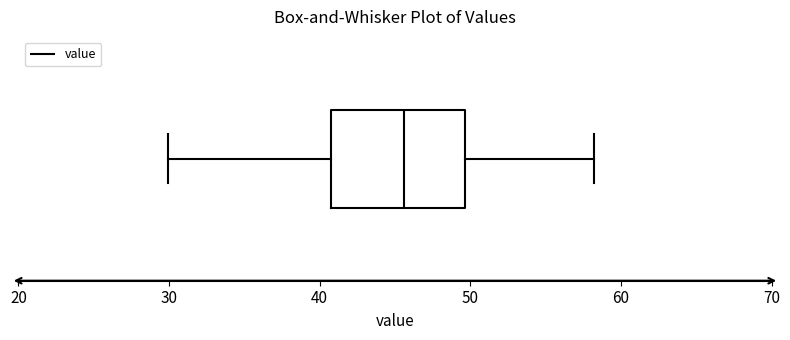

Where does the median line of the box sit on the x-axis? The values are not printed on the chart, so give them approximately, as read against the axis.

46